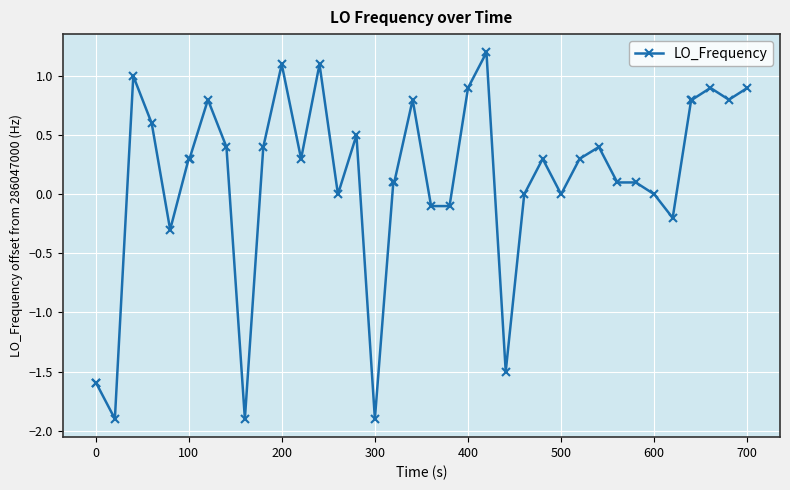

What is the value of the 6th point from the left?

-0.3